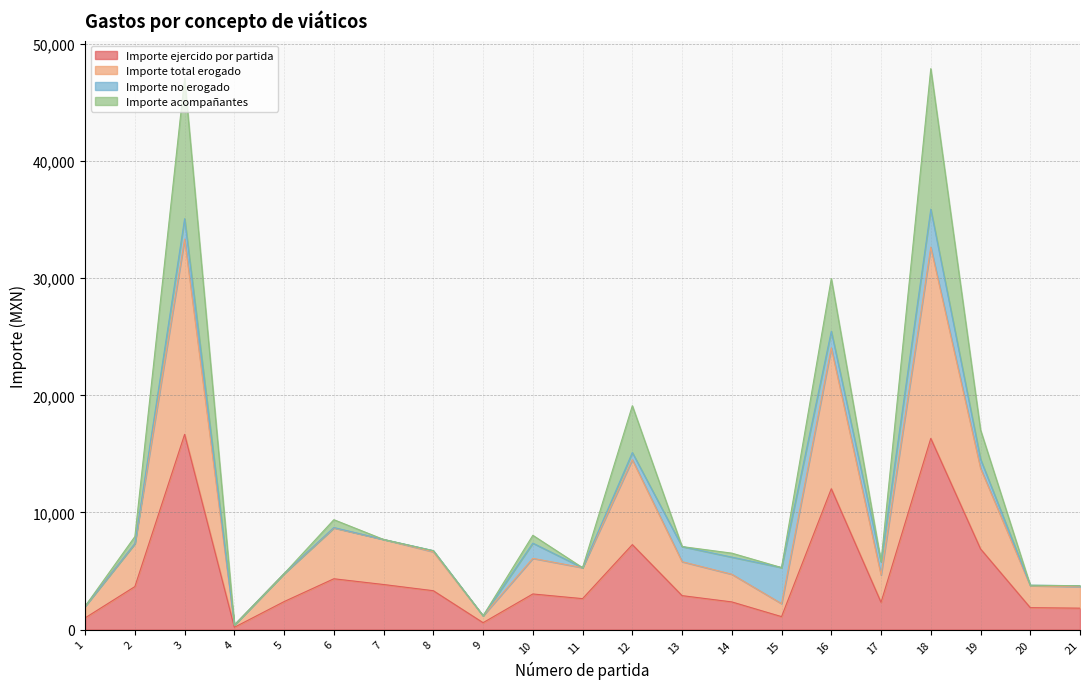

At which category does Importe ejercido por partida reach its first local valley?

4